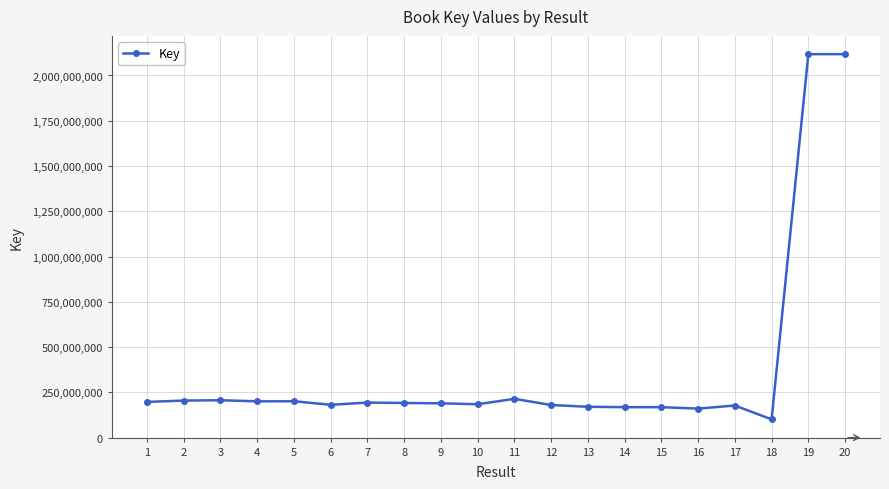

How many distinct data groups are displayed?

1